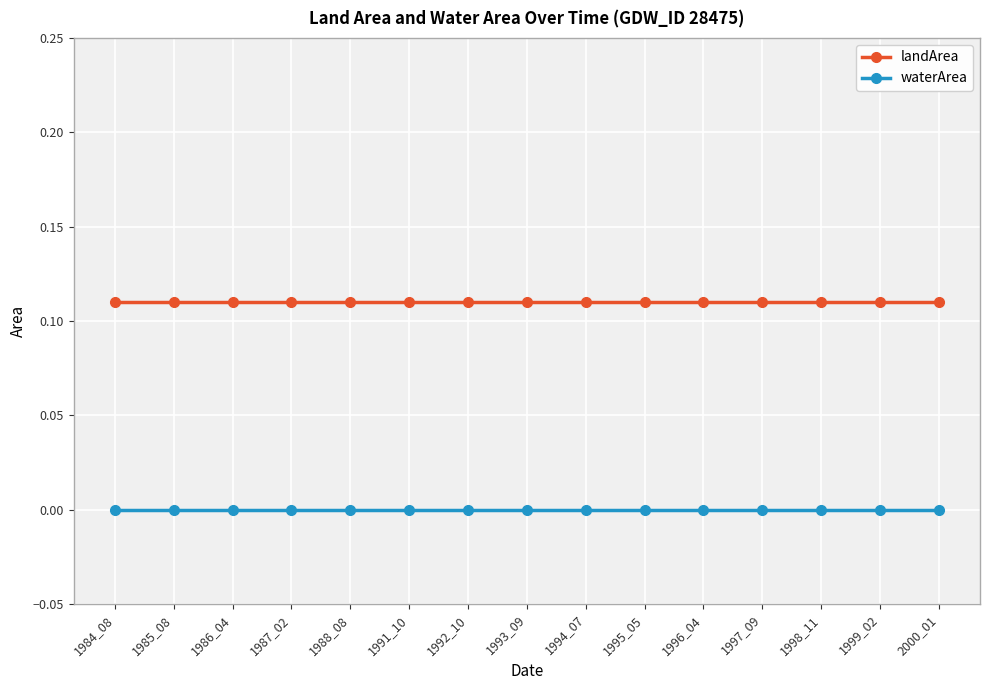

True or false: landArea and waterArea intersect in this chart.

False